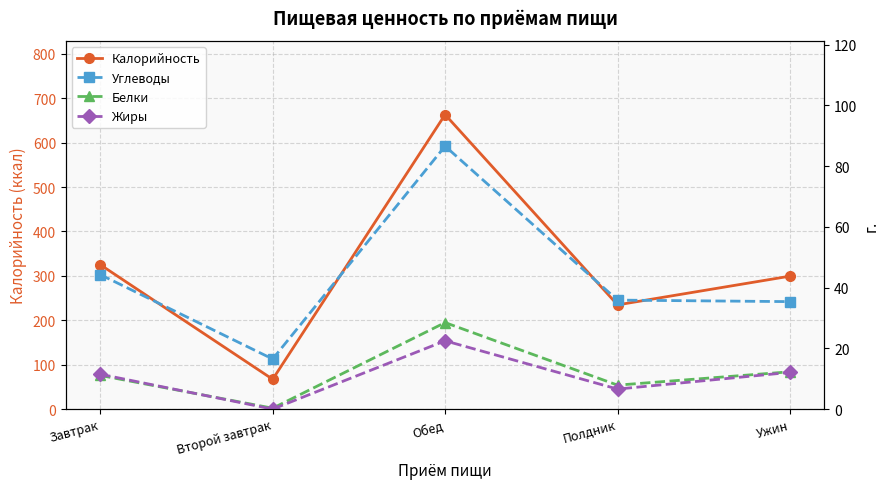

What is the difference between the maximum and minimum values in the Белки series?

28.2